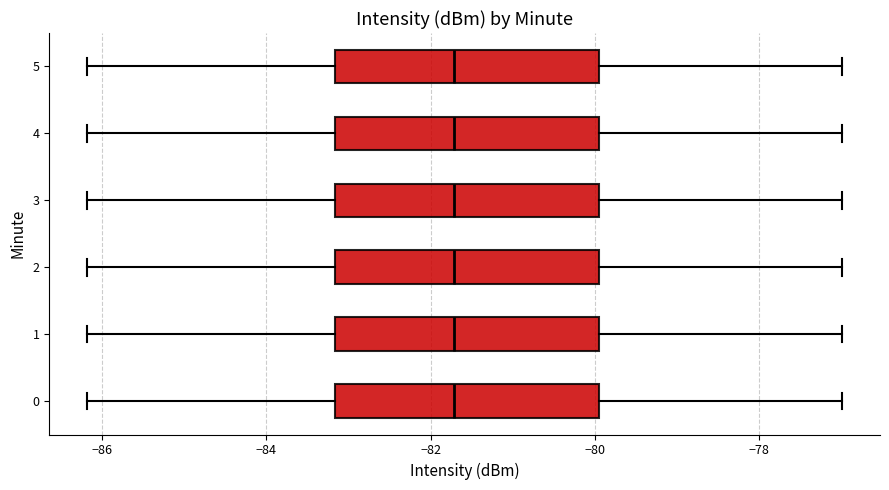

Reading bottom to top, transcribe this box plot: for each box, give where its median line is, the range the box spans, and where its two whiskers end, as read against the x-axis. The values are not printed on the chart, so give them approximately, as read against the axis.

0: median -81.8, box -83.2 to -80.0, whiskers -86.2 to -77.0
1: median -81.8, box -83.2 to -80.0, whiskers -86.2 to -77.0
2: median -81.8, box -83.2 to -80.0, whiskers -86.2 to -77.0
3: median -81.8, box -83.2 to -80.0, whiskers -86.2 to -77.0
4: median -81.8, box -83.2 to -80.0, whiskers -86.2 to -77.0
5: median -81.8, box -83.2 to -80.0, whiskers -86.2 to -77.0